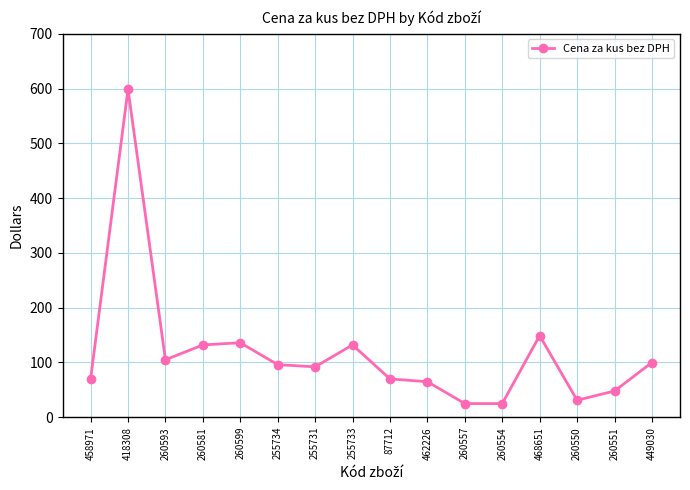

At which label is the value closest to 311?

468651